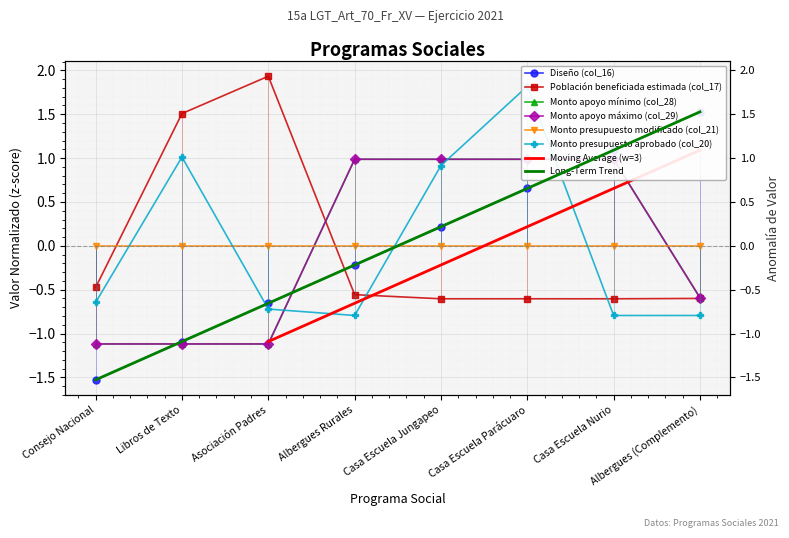

The value of Monto apoyo mínimo (col_28) at Casa Escuela Jungapeo is 1.0. True or false?

True